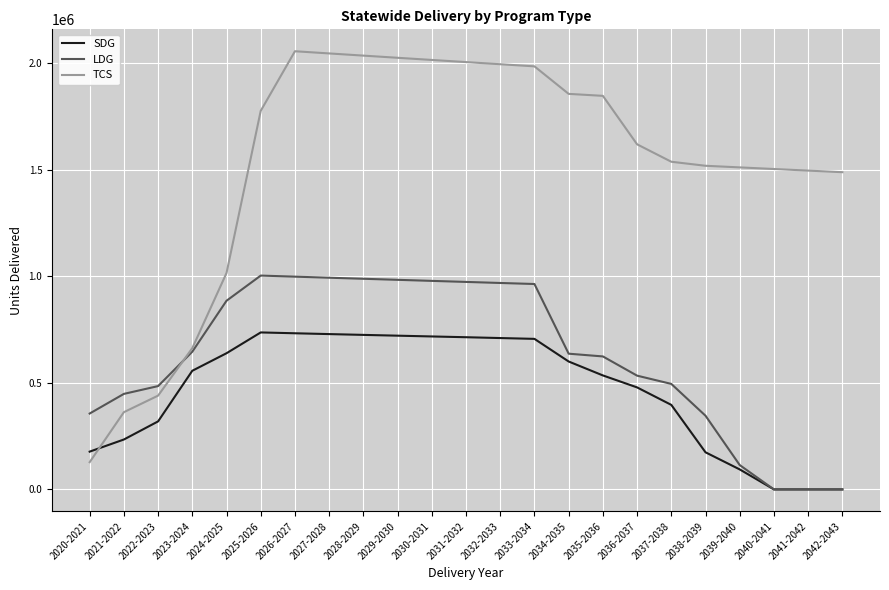

How many distinct data groups are displayed?

3